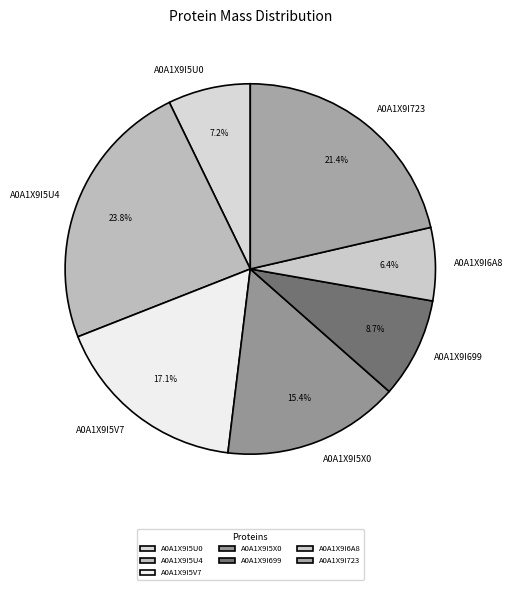

What is the total percentage of A0A1X9I723 and A0A1X9I699?

30.1%